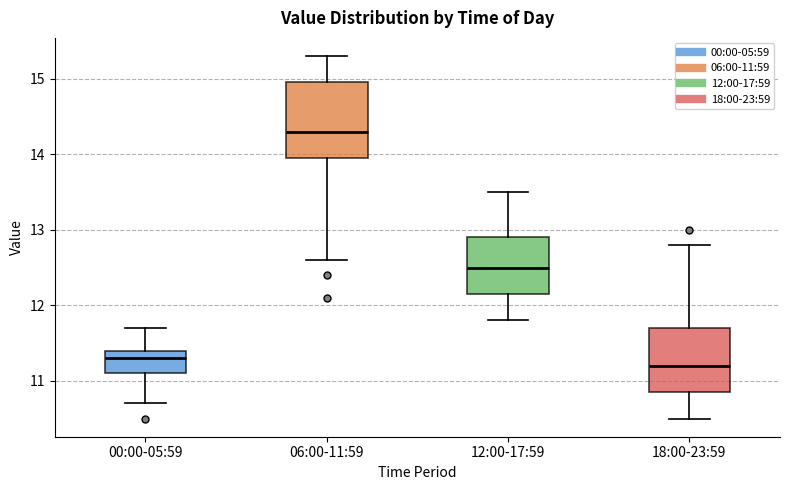

Which box has the lowest median line?

18:00-23:59